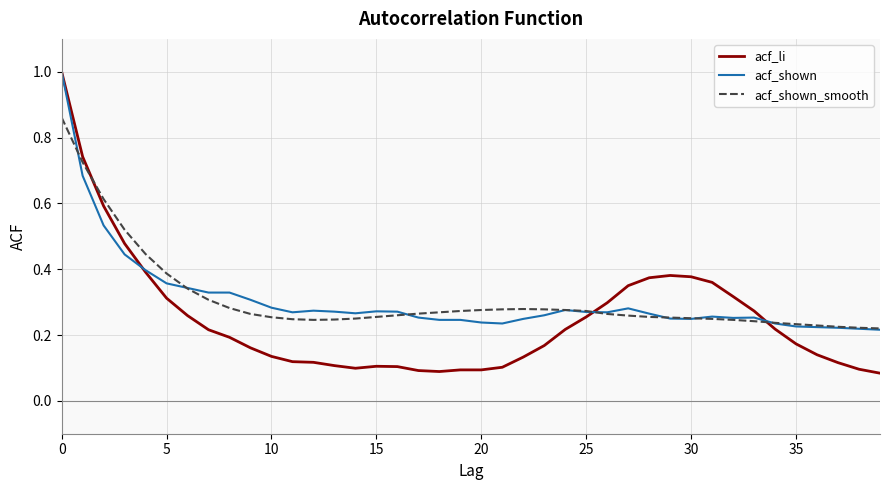

How many lines are shown in the chart?

3